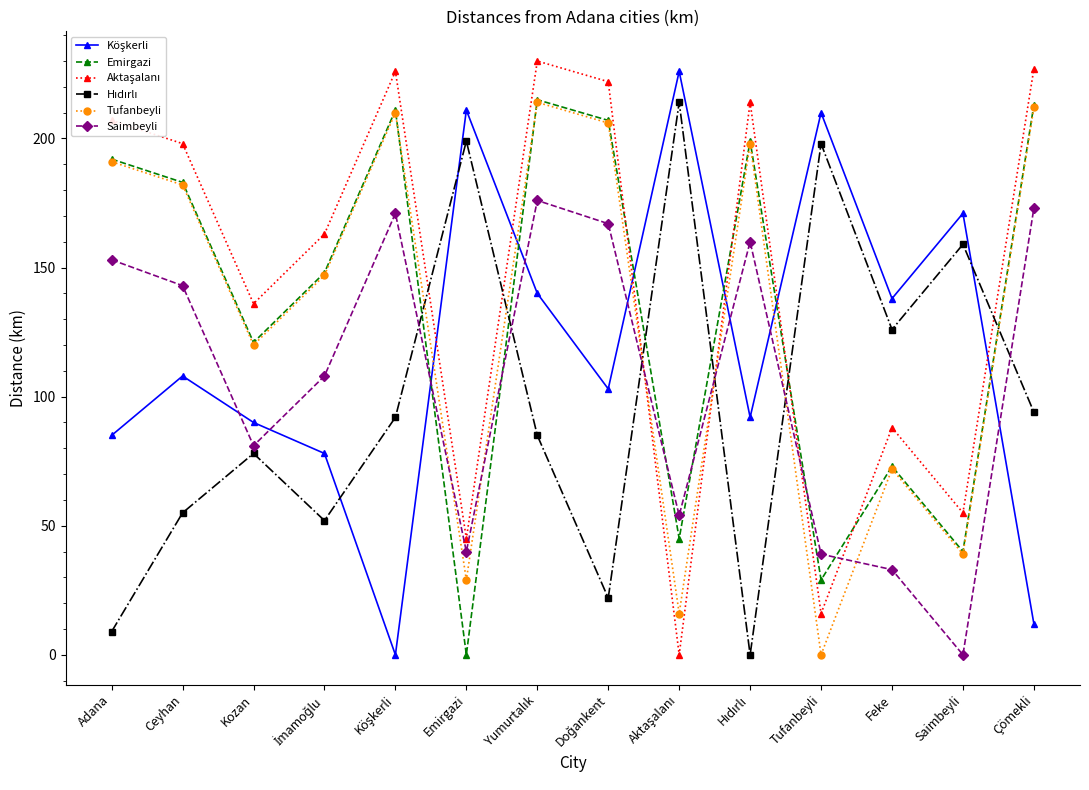

What is the label of the 9th point from the right?

Emirgazi